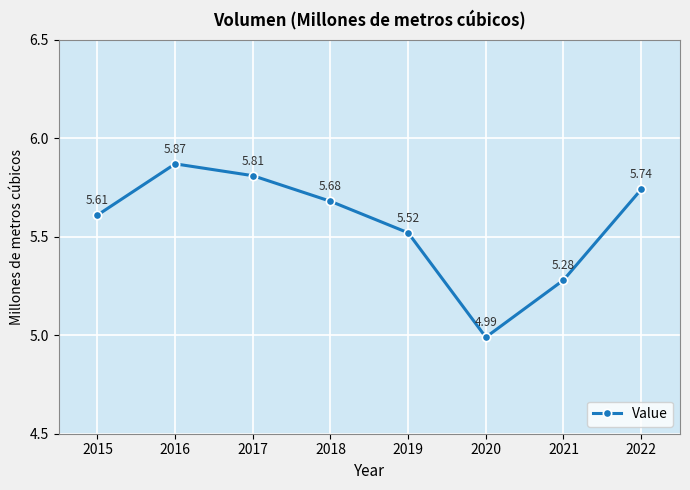

List the labels in order of value, smallest first.

2020, 2021, 2019, 2015, 2018, 2022, 2017, 2016